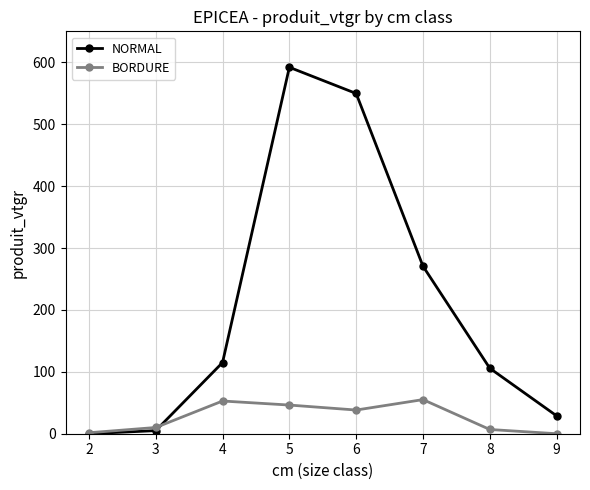

At which category is the sum across all series the highest?

5